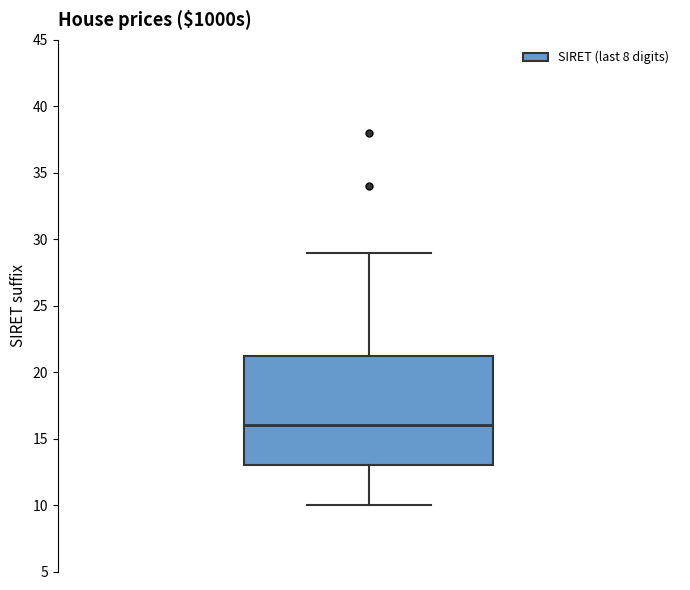

Where is the upper edge of the box on the y-axis? The values are not printed on the chart, so give them approximately, as read against the axis.

21.5